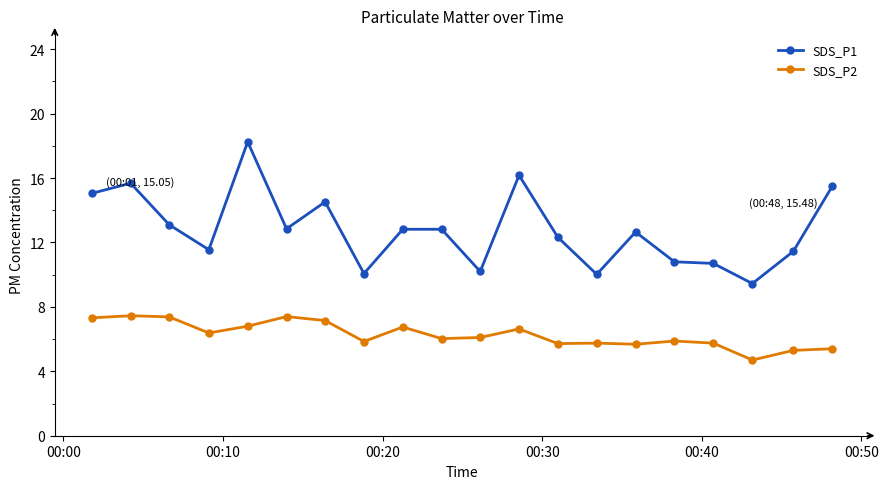

Which series has the largest total across all categories?

SDS_P1